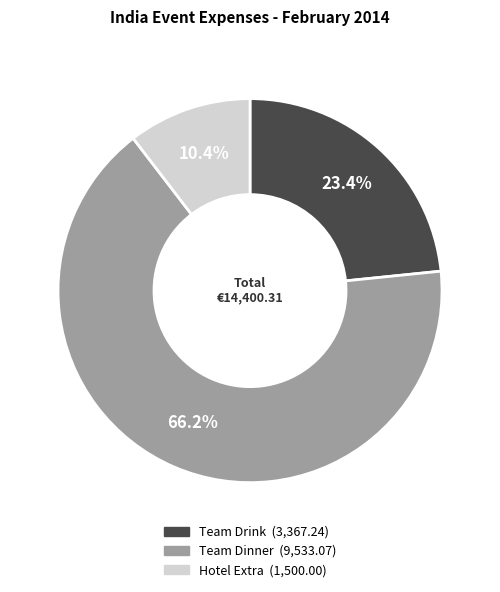

What portion of the pie excludes Team Drink?

76.6%